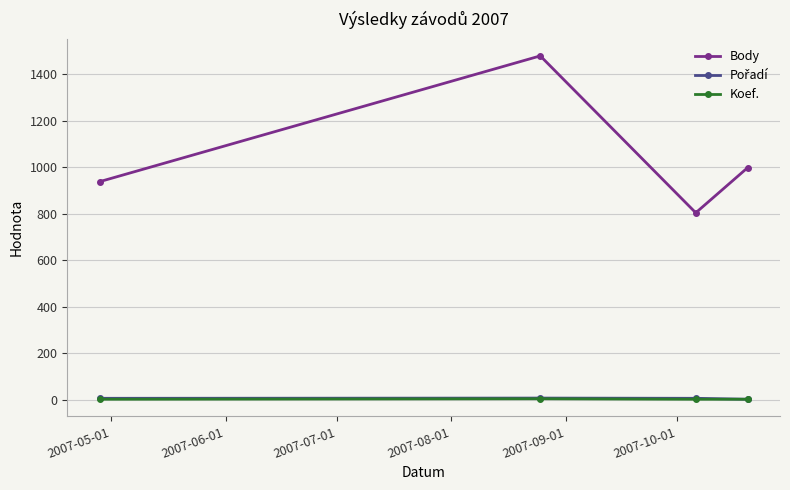

What is the minimum value for Body?

804